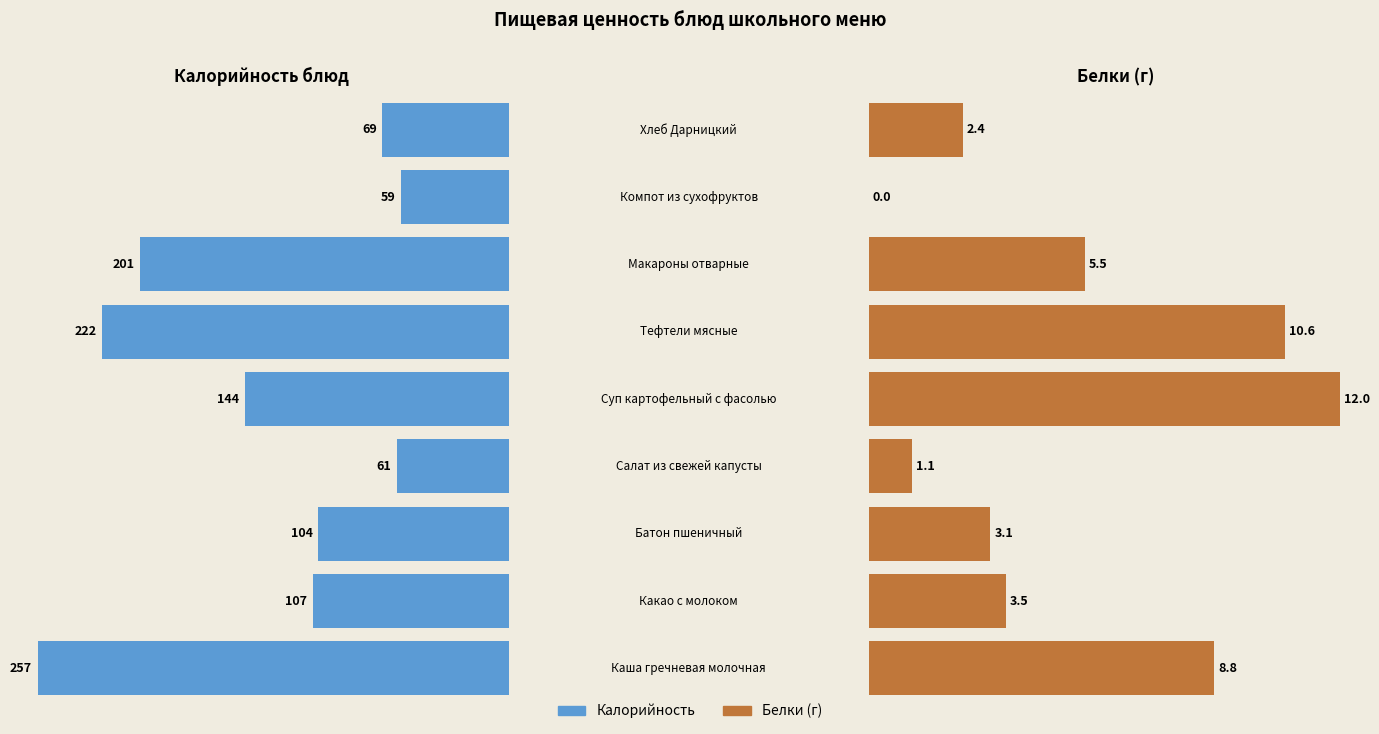

The value of Белки at 7 is 0.0. True or false?

True